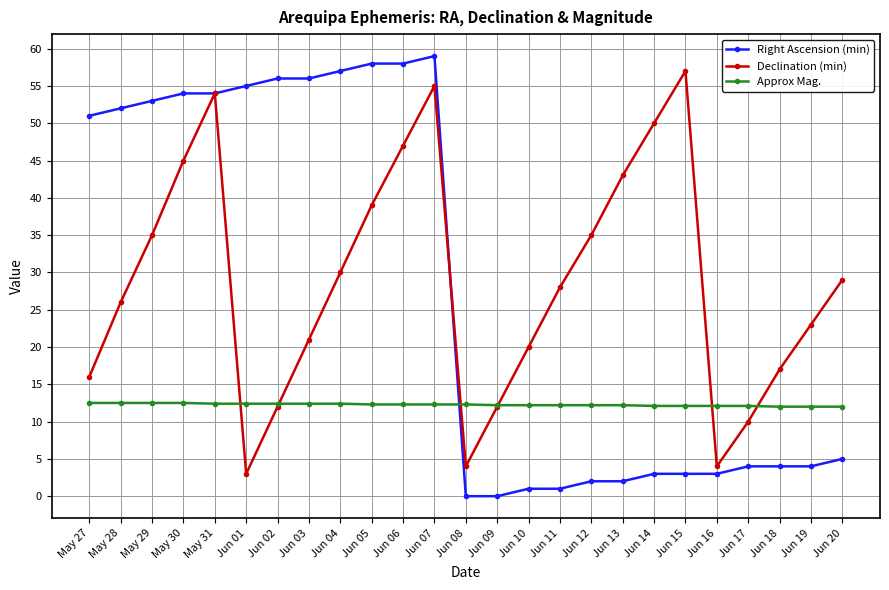

At which label is Declination (min) closest to 30?

Jun 04